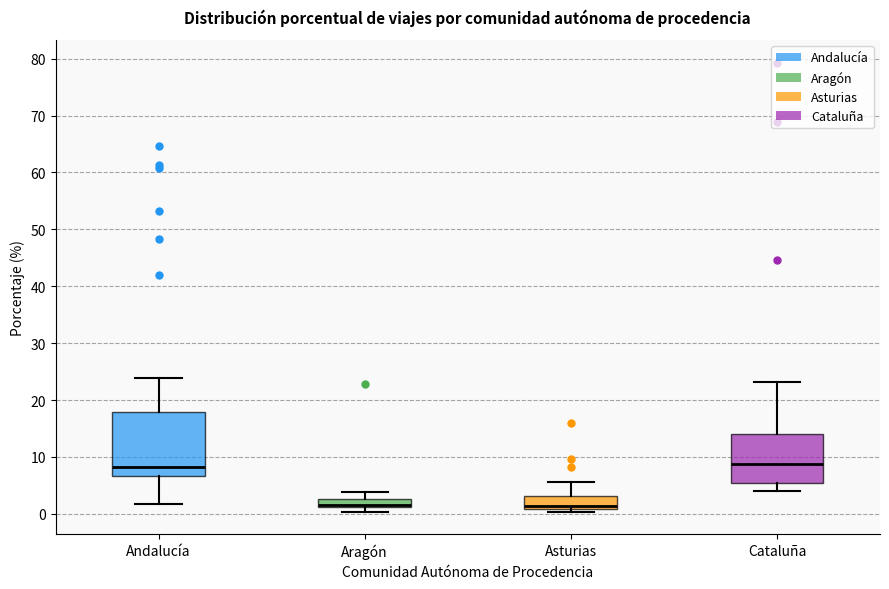

Where is the lower edge of the box for Aragón on the y-axis? The values are not printed on the chart, so give them approximately, as read against the axis.

1